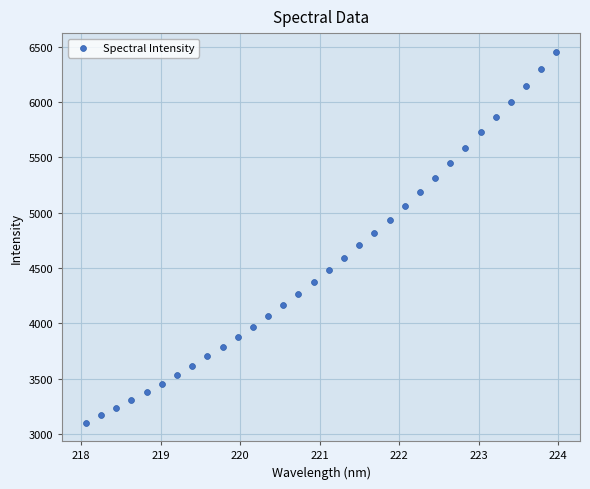

What Y value in the scatter plot is closest to 4778?

4814.9